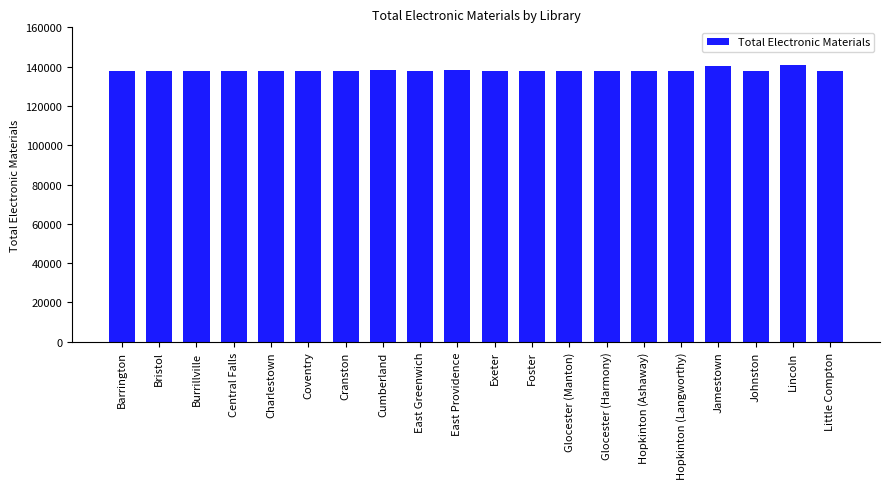

What is the smallest value displayed?

137694